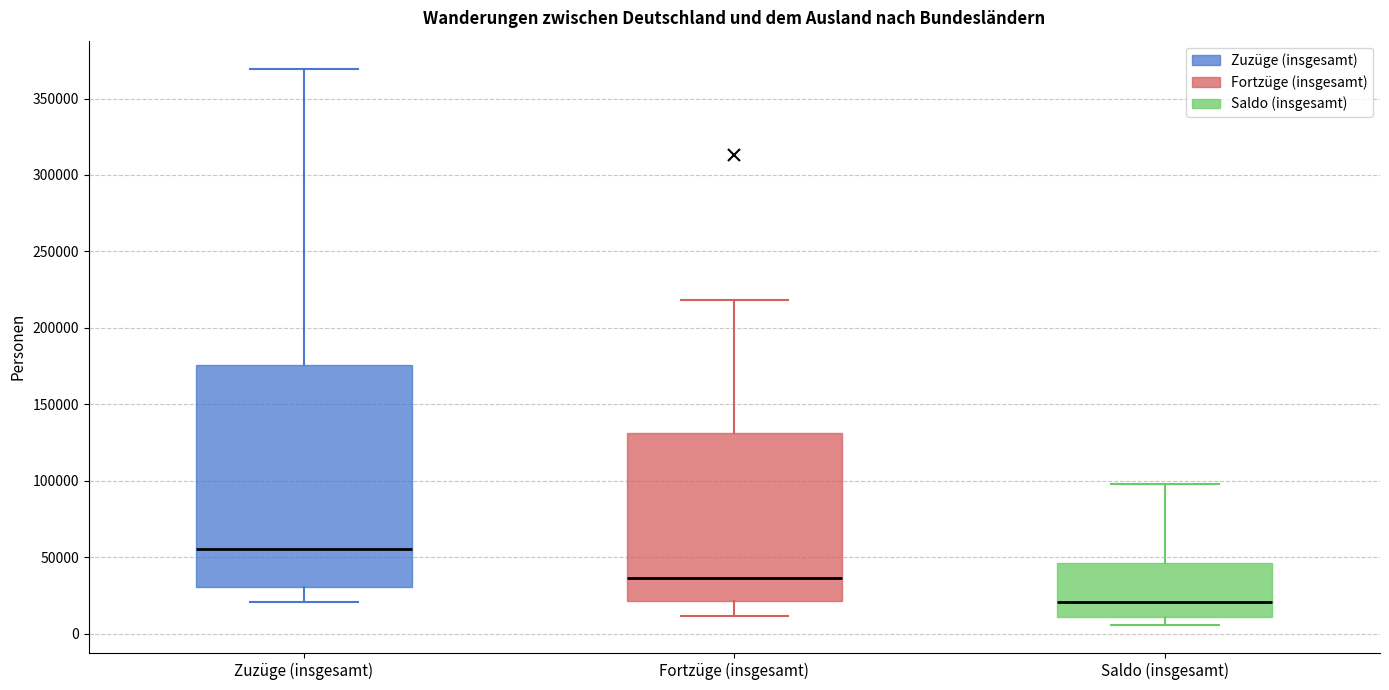

Reading left to right, transcribe this box plot: for each box, give where its median line is, the range the box spans, and where its two whiskers end, as read against the y-axis. The values are not printed on the chart, so give them approximately, as read against the axis.

Zuzüge (insgesamt): median 55000, box 30000 to 175000, whiskers 20000 to 370000
Fortzüge (insgesamt): median 35000, box 20000 to 130000, whiskers 10000 to 220000
Saldo (insgesamt): median 20000, box 10000 to 45000, whiskers 5000 to 100000